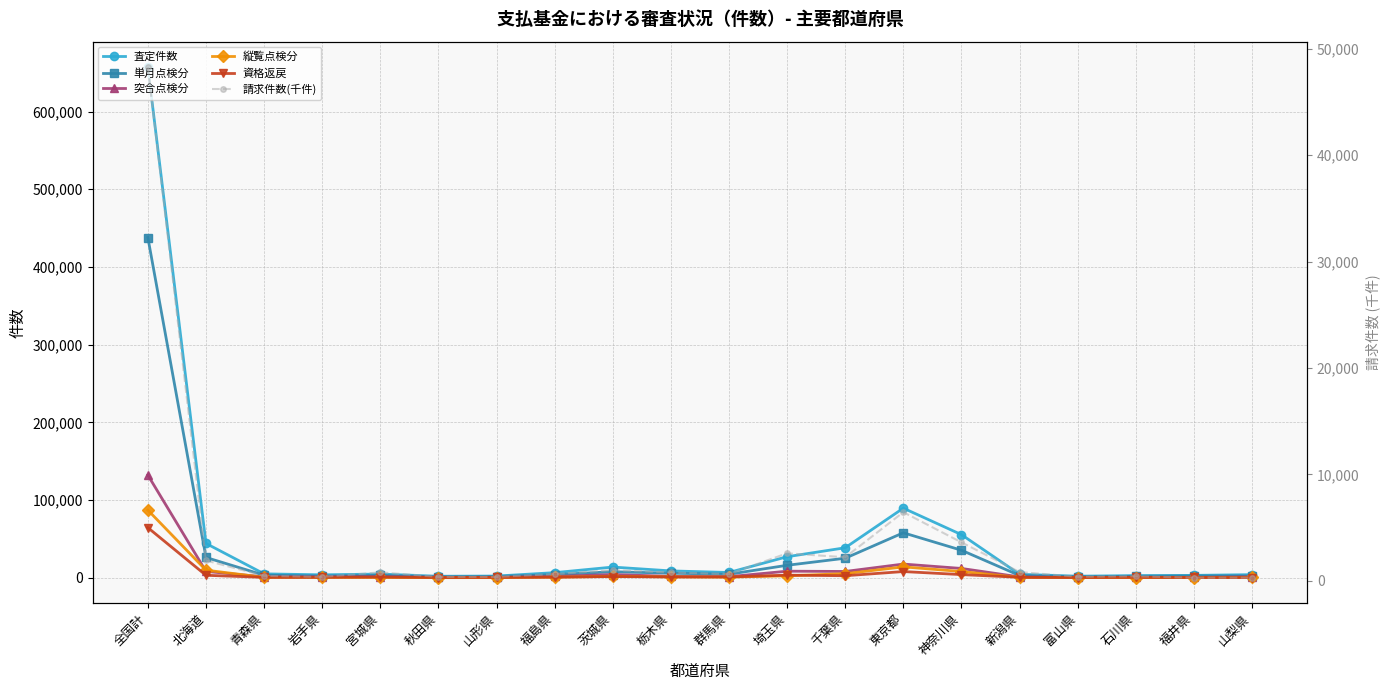

At which label does 縦覧点検分 reach its minimum?

秋田県